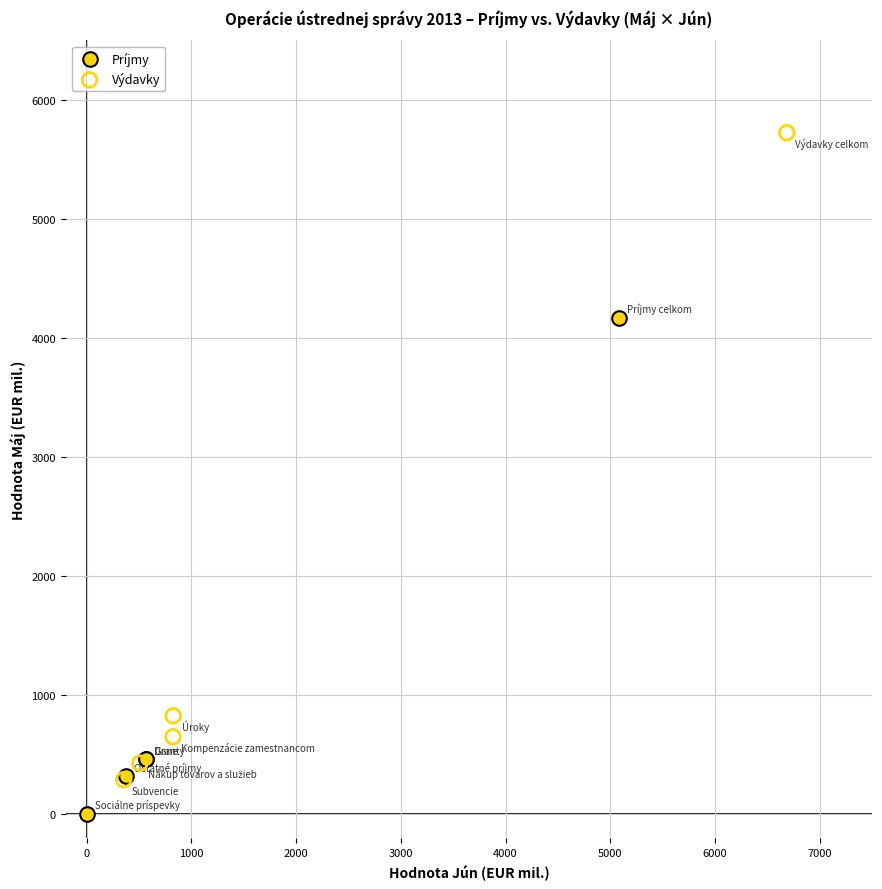

Which series reaches the maximum Y coordinate?

Výdavky